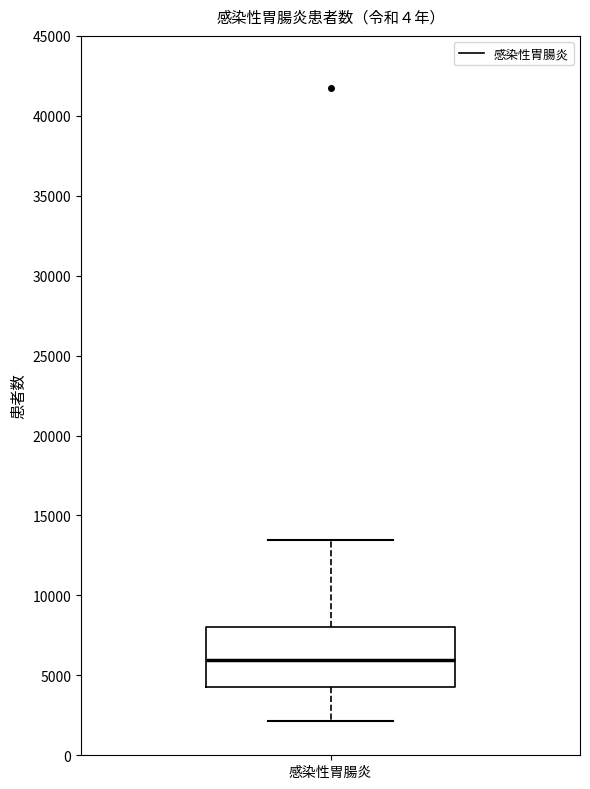

Where does the upper whisker of the box for 感染性胃腸炎 end on the y-axis? The values are not printed on the chart, so give them approximately, as read against the axis.

13500